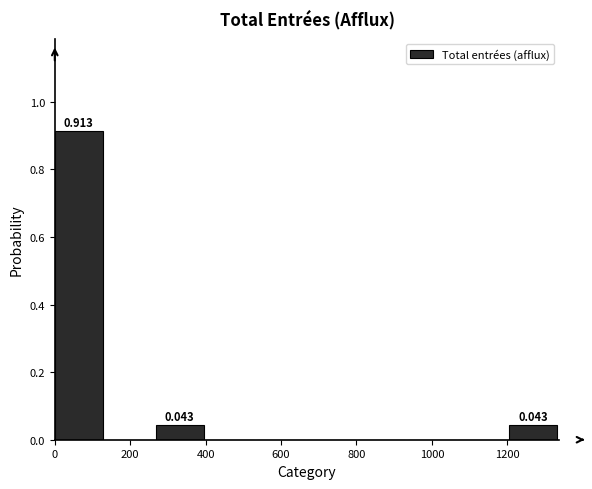

Over which range of the x-axis is the bar tallest?

0 to 140